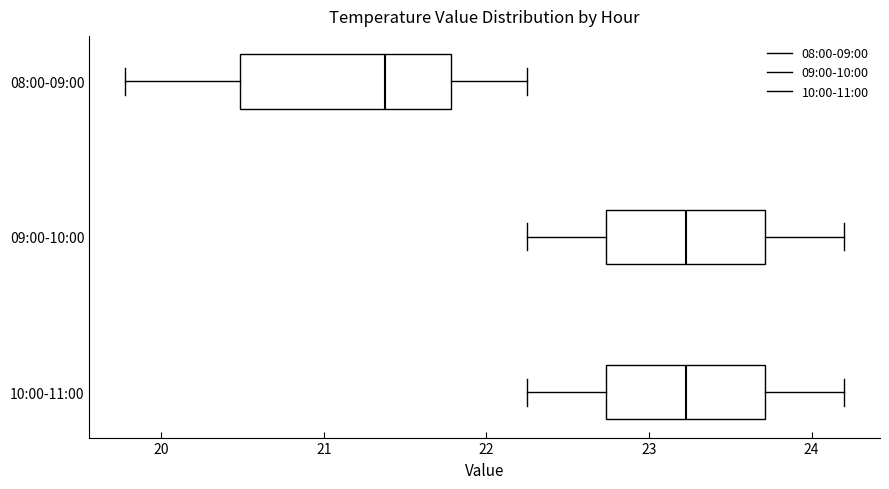

Where is the left edge of the box for 08:00-09:00 on the x-axis? The values are not printed on the chart, so give them approximately, as read against the axis.

20.5